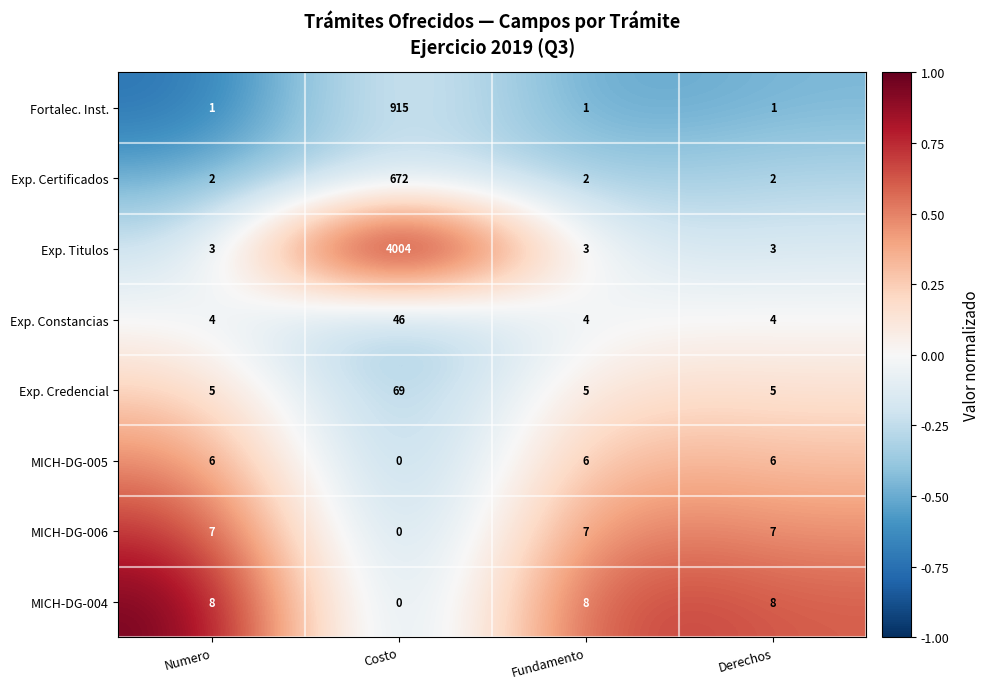

Which label corresponds to the smallest value in the chart?

Costo